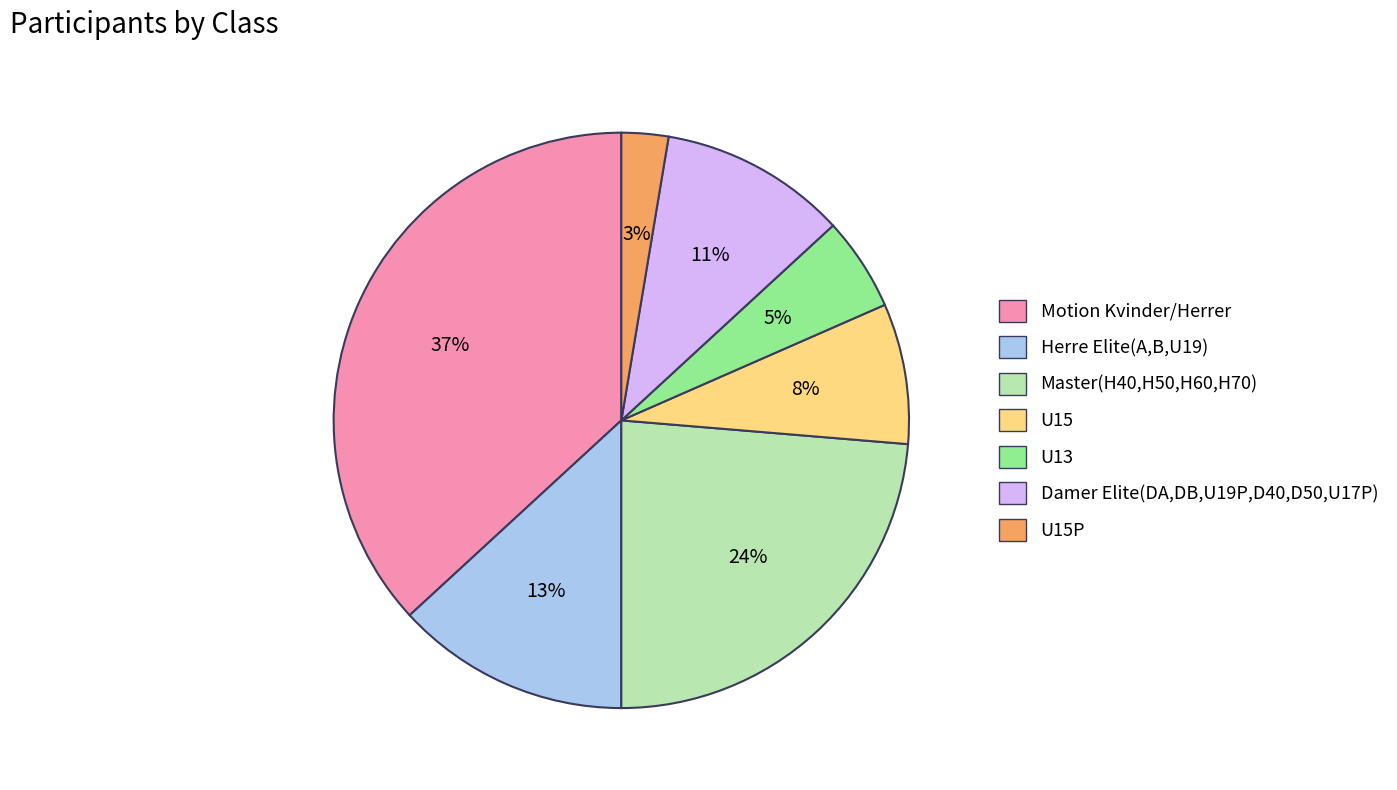

To the nearest percent, what is the difference between the largest and smallest slice percentages?

34%